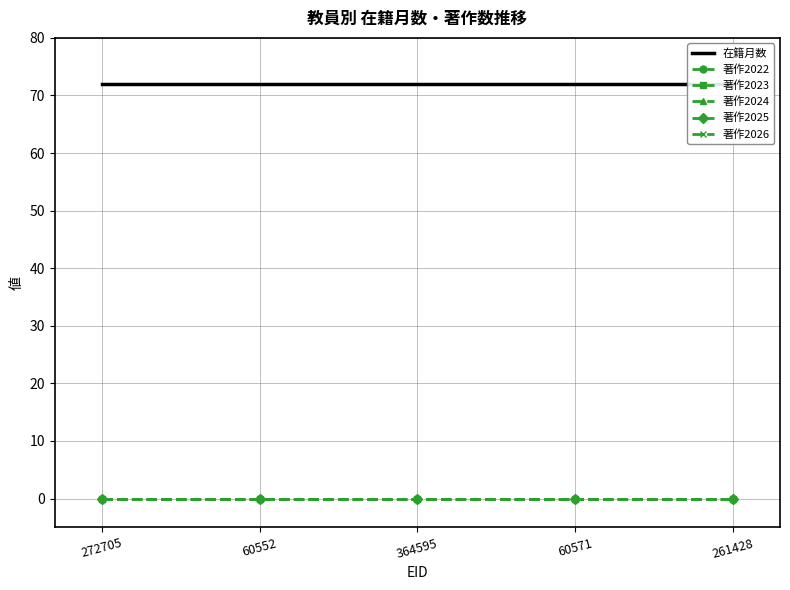

True or false: 著作2024 and 在籍月数 cross at least once.

False